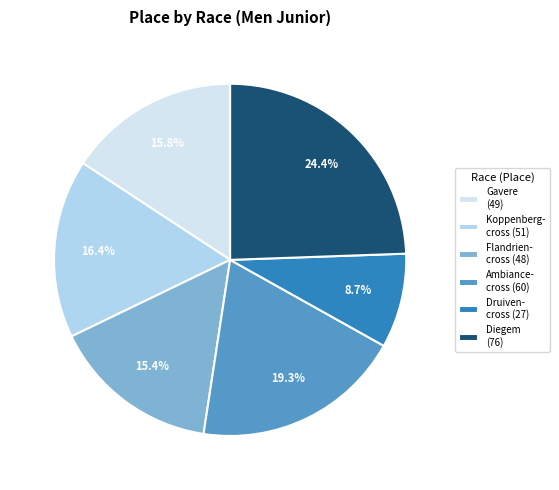

Is there a majority slice in this chart?

No